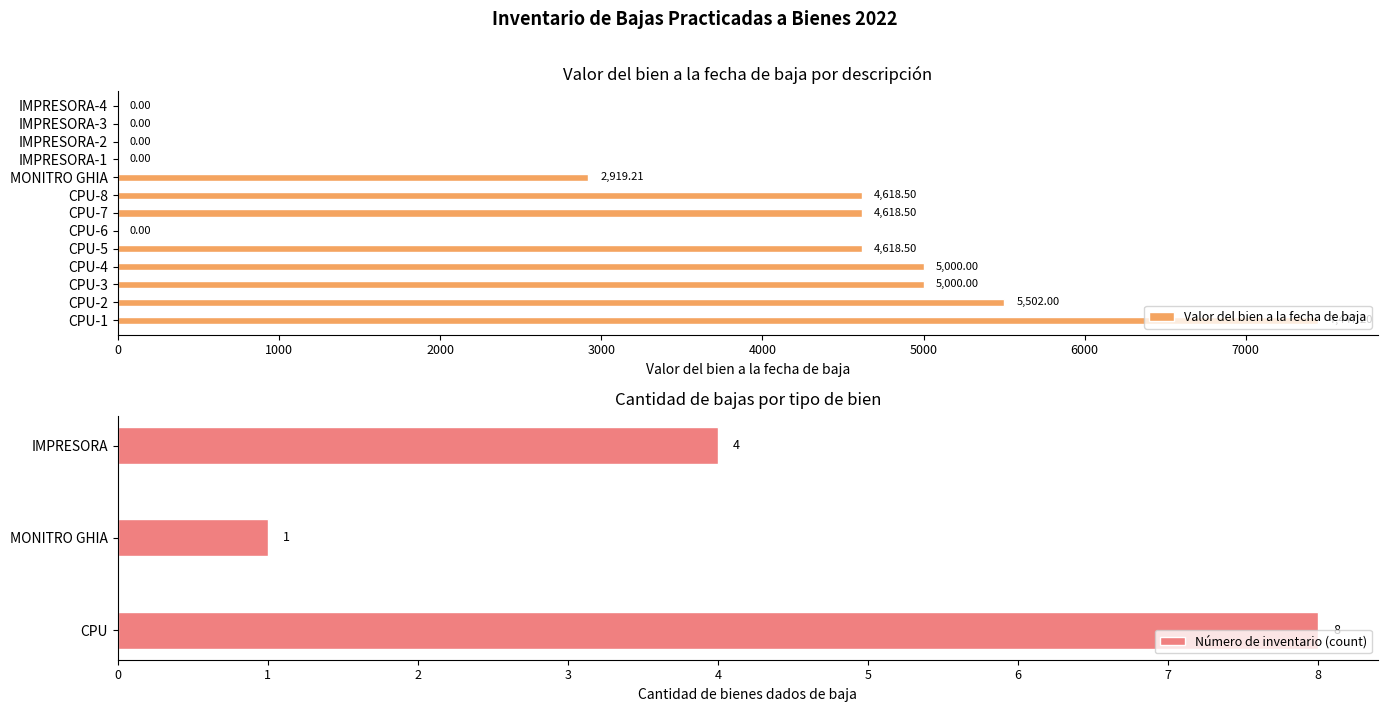

What is the difference between the values at IMPRESORA-2 and CPU-3?

5000.0